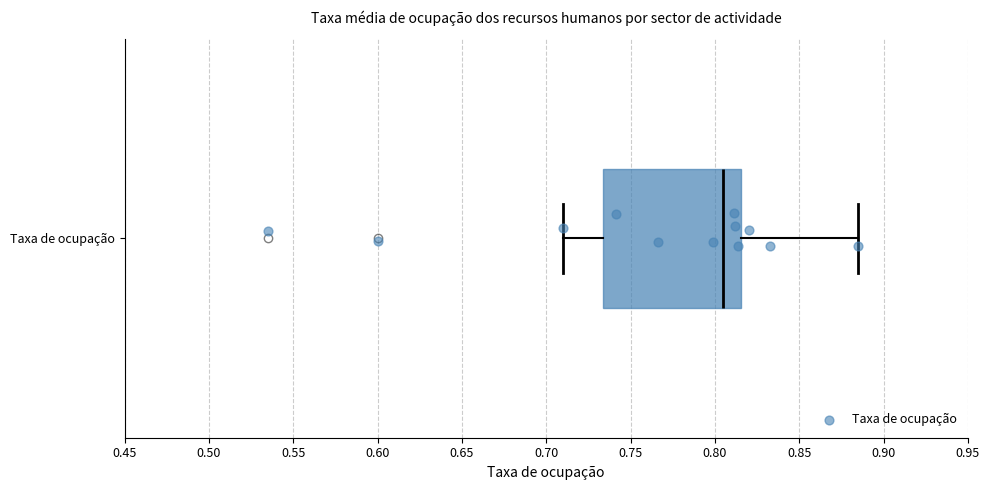

Where does the right whisker of the box for Taxa de ocupação end on the x-axis? The values are not printed on the chart, so give them approximately, as read against the axis.

0.885